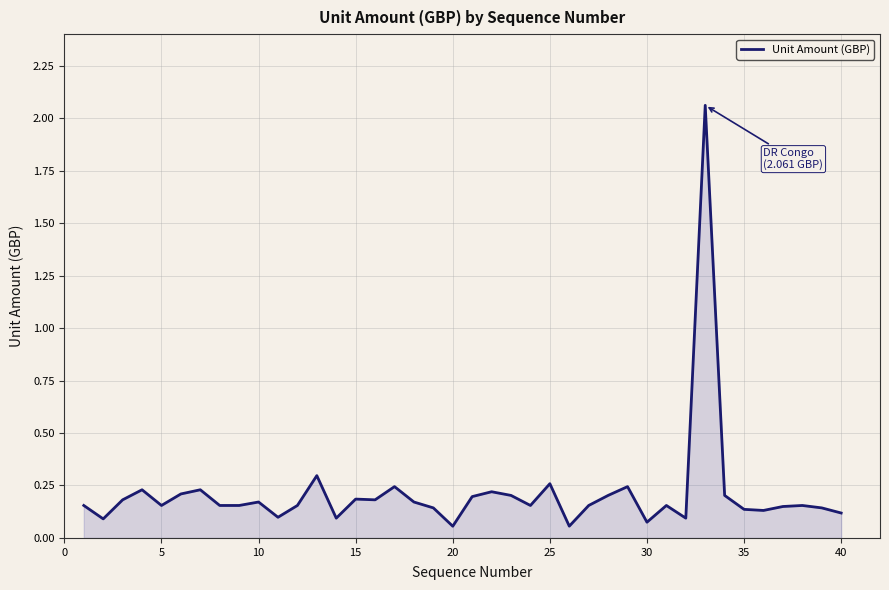

What is the maximum value shown in the chart?

2.1